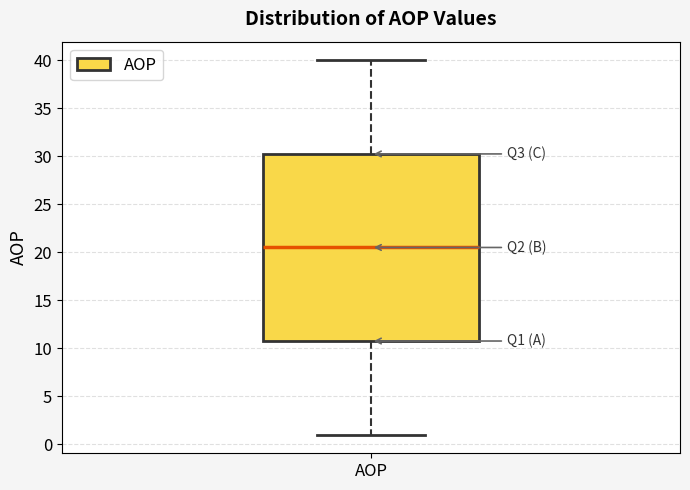

Transcribe this box plot: give where the median line is, the range the box spans, and where the two whiskers end, as read against the y-axis. The values are not printed on the chart, so give them approximately, as read against the axis.

median 20.5, box 11.0 to 30.5, whiskers 1.0 to 40.0